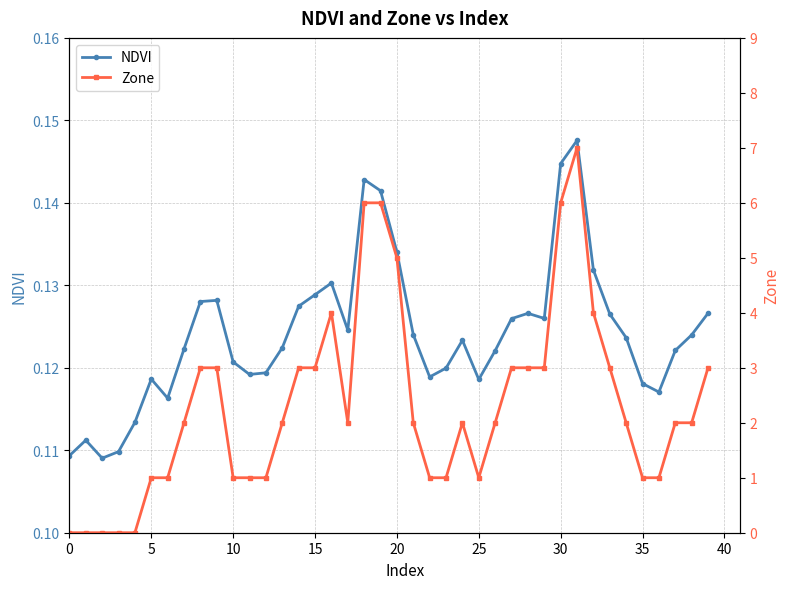

Which series has the largest range (max minus min)?

Zone